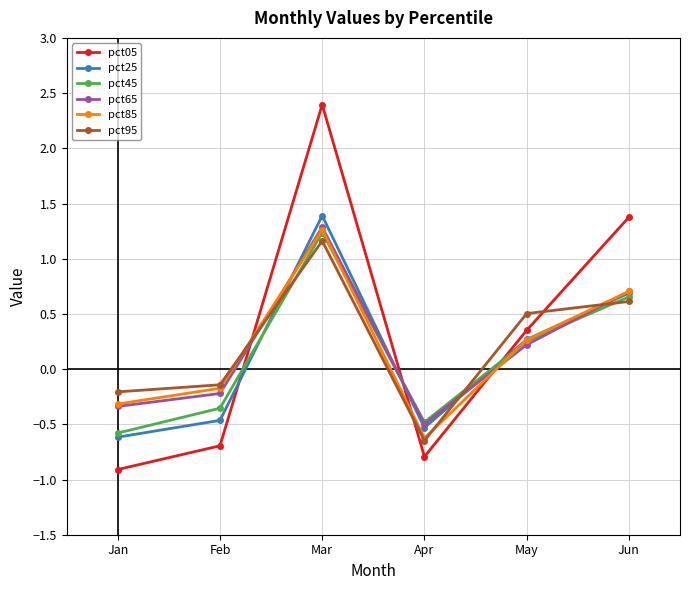

What is the approximate value of pct05 at Mar?

2.4